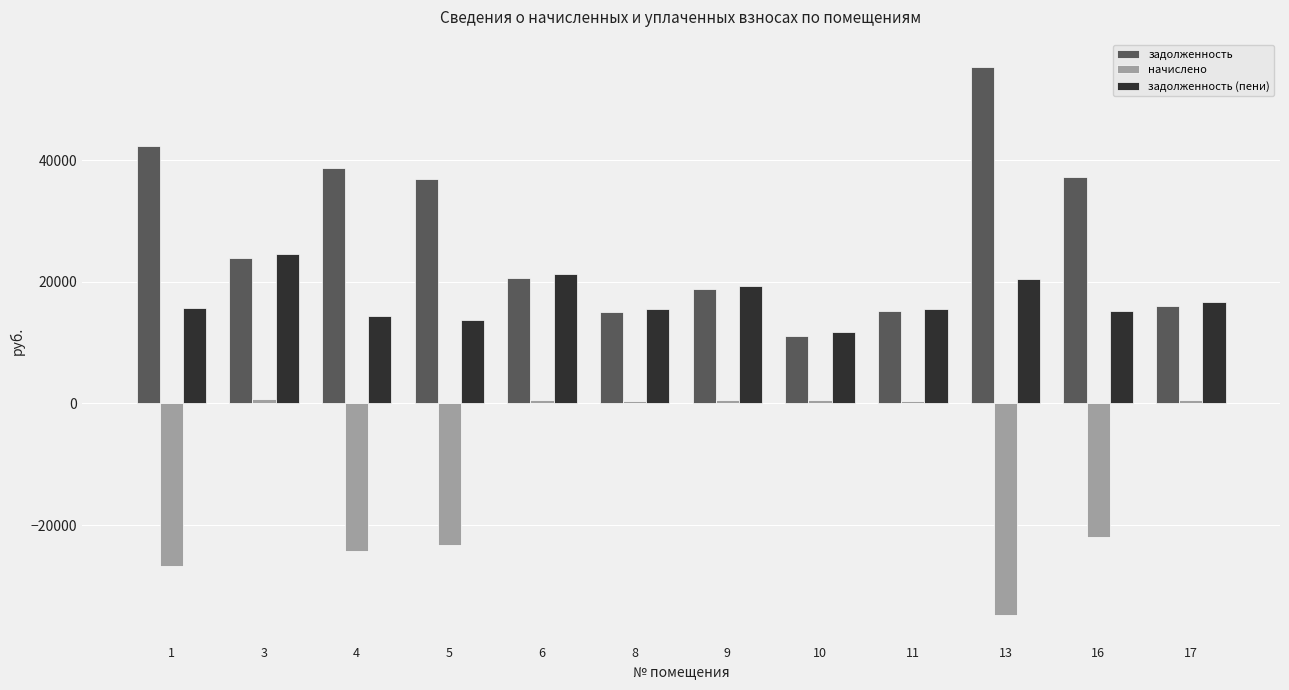

What is the value of the начислено bar at the 11th from the left?

-21930.1